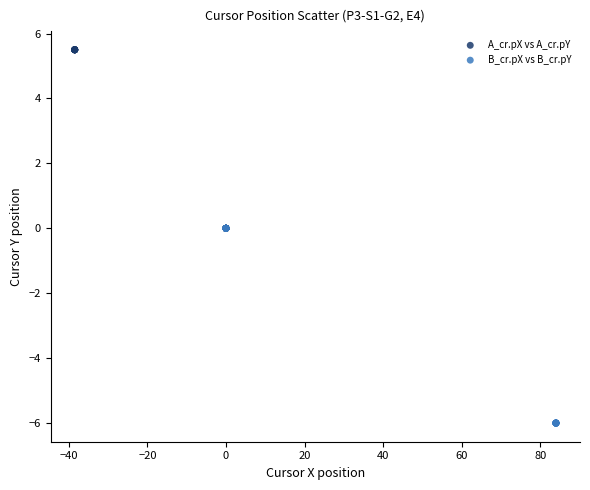

Which series contains the lowest Y value?

B_cr.pX vs B_cr.pY